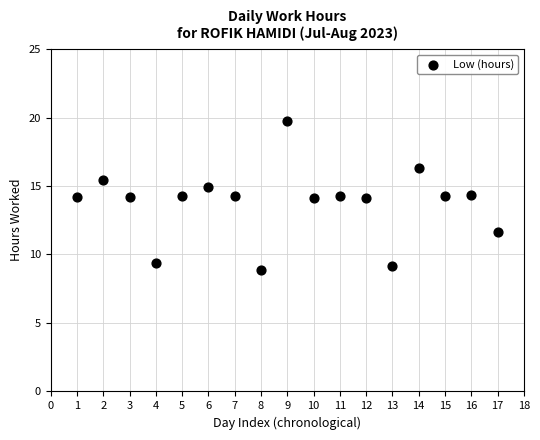

What is the range of Y values (max minus min)?

10.9